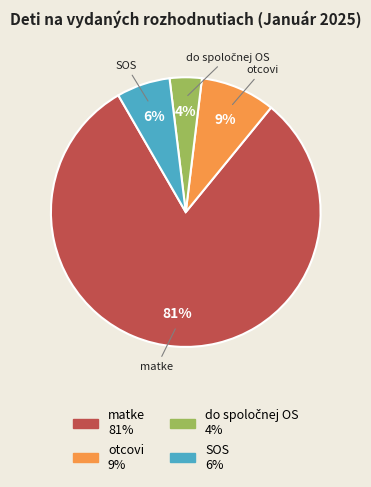

Approximately how many times larger is the value at matke compared to otcovi?

9.0